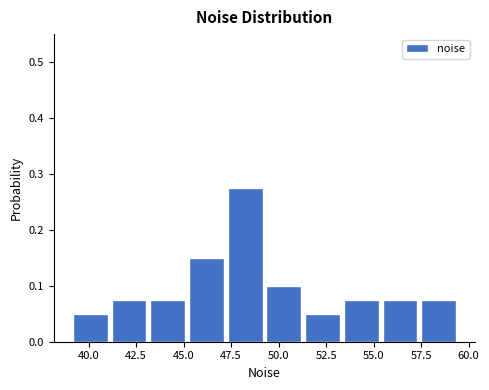

Reading left to right, list every bar in this chart as the range it spans on the x-axis followed by its height. Neither the bar edges nor the heights are printed on the chart, so give them approximately, as read against the axes.

39.0 to 41.0: 0.05
41.0 to 43.0: 0.08
43.0 to 45.0: 0.08
45.0 to 47.0: 0.15
47.0 to 49.5: 0.28
49.5 to 51.5: 0.10
51.5 to 53.5: 0.05
53.5 to 55.5: 0.08
55.5 to 57.5: 0.08
57.5 to 59.5: 0.08